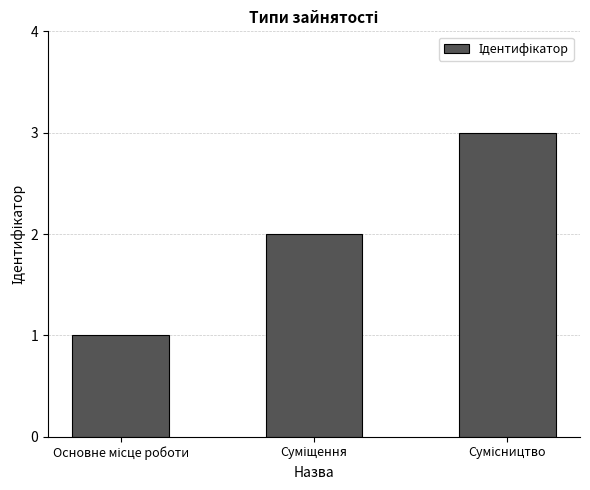

What is the greatest value displayed?

3